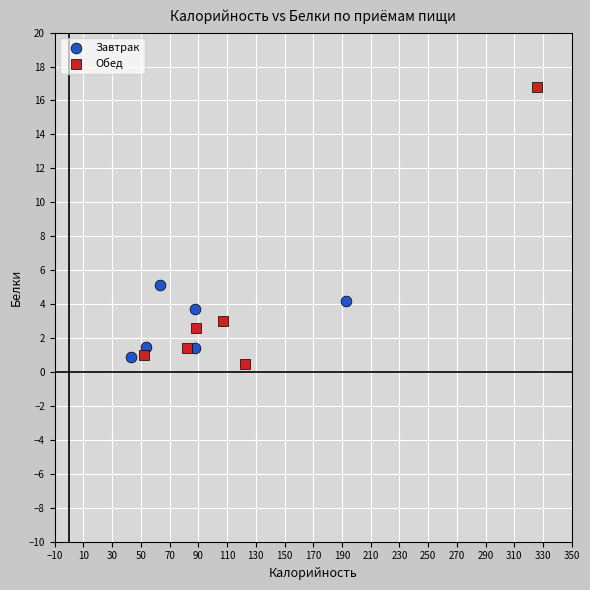

Which series has the largest Y range (max minus min)?

Обед